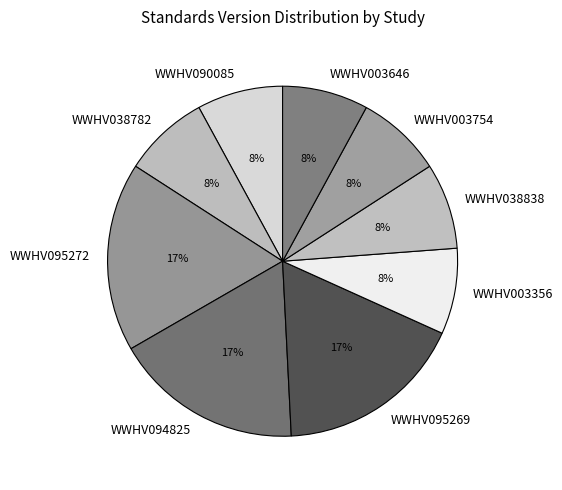

To the nearest percent, what percentage of the pie is WWHV095272?

17%